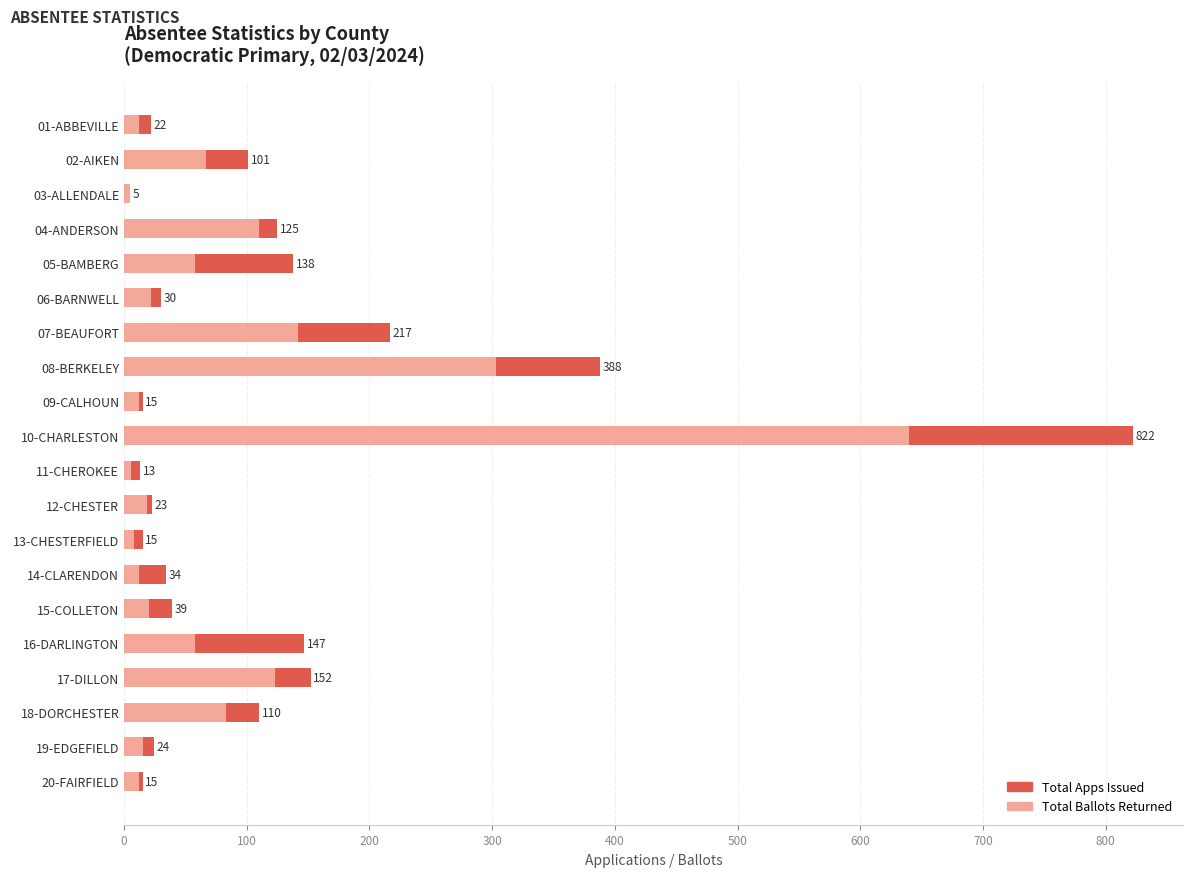

Count the number of categories in the chart.

20